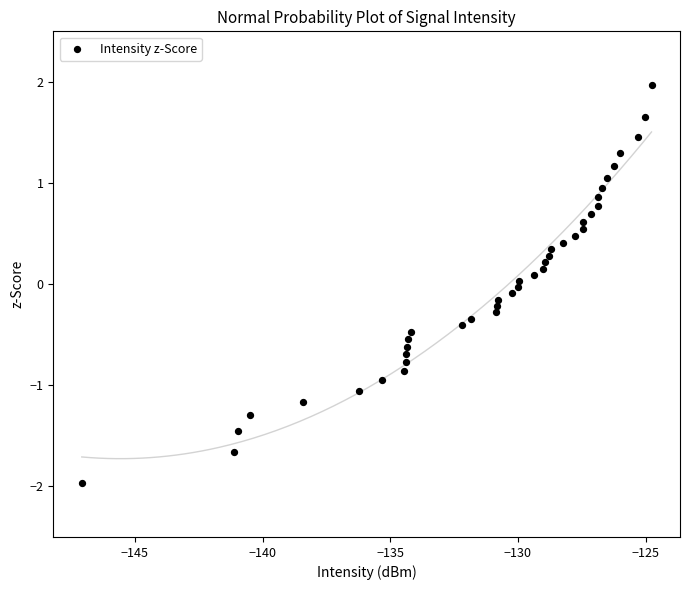

What is the range of Y values (max minus min)?

3.9